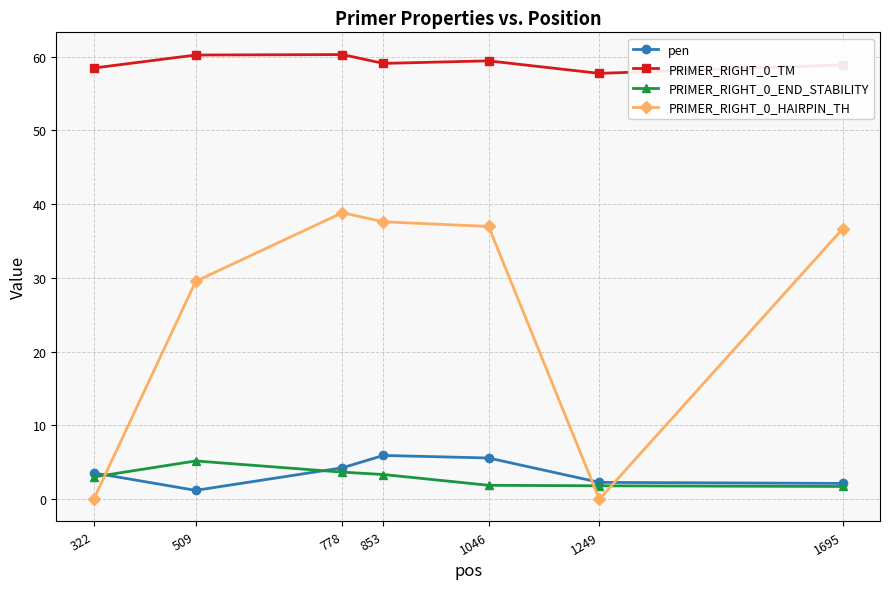

Is the value of PRIMER_RIGHT_0_TM at 1695 greater than the value of PRIMER_RIGHT_0_END_STABILITY at 853?

Yes